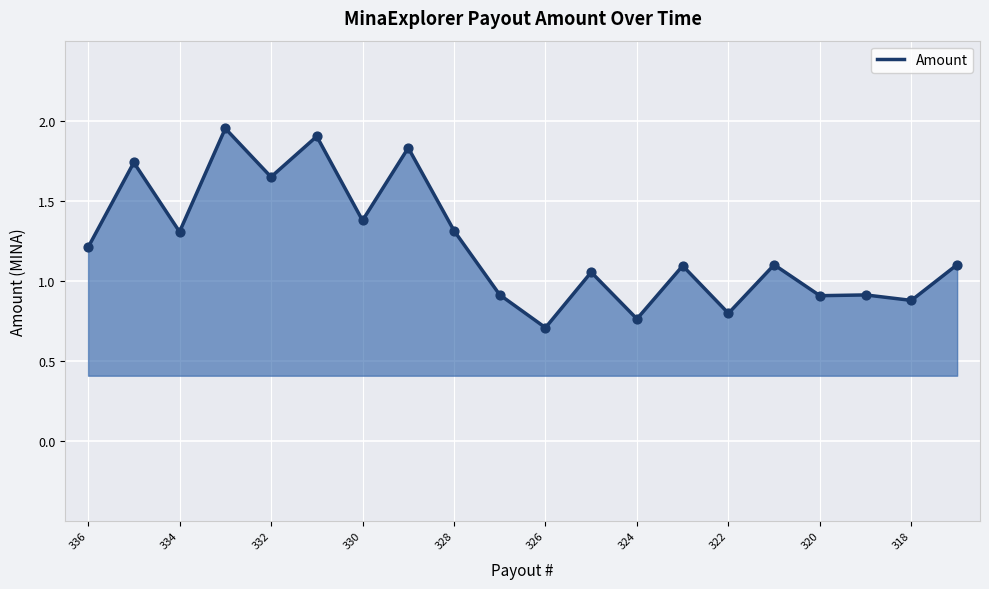

What is the smallest value displayed?

0.7